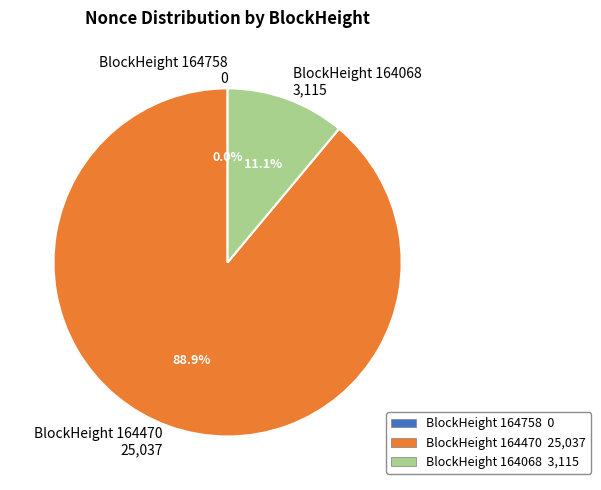

Rank the categories by value from highest to lowest.

164470, 164068, 164758